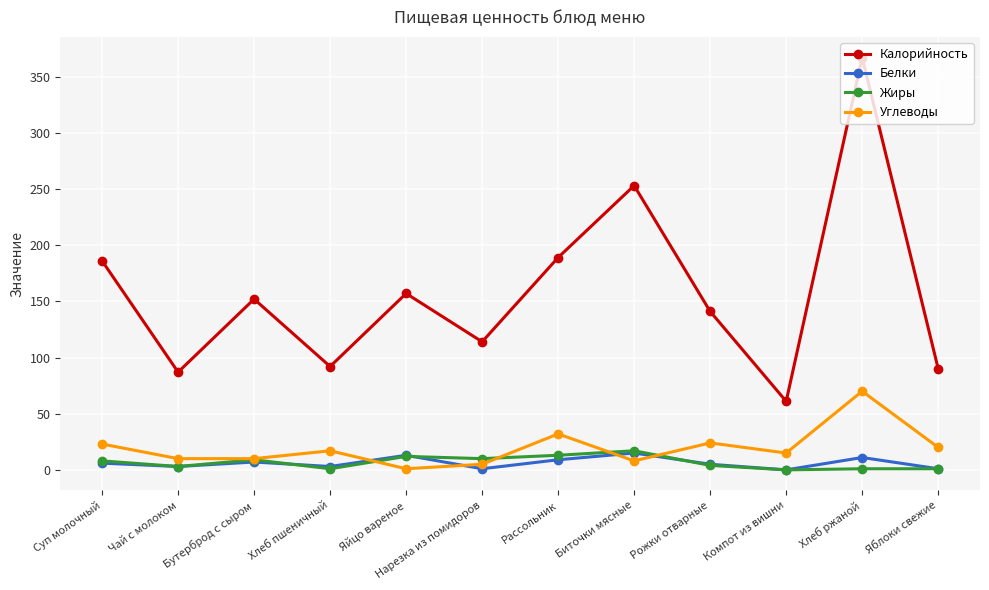

Does the chart have visible grid lines?

Yes